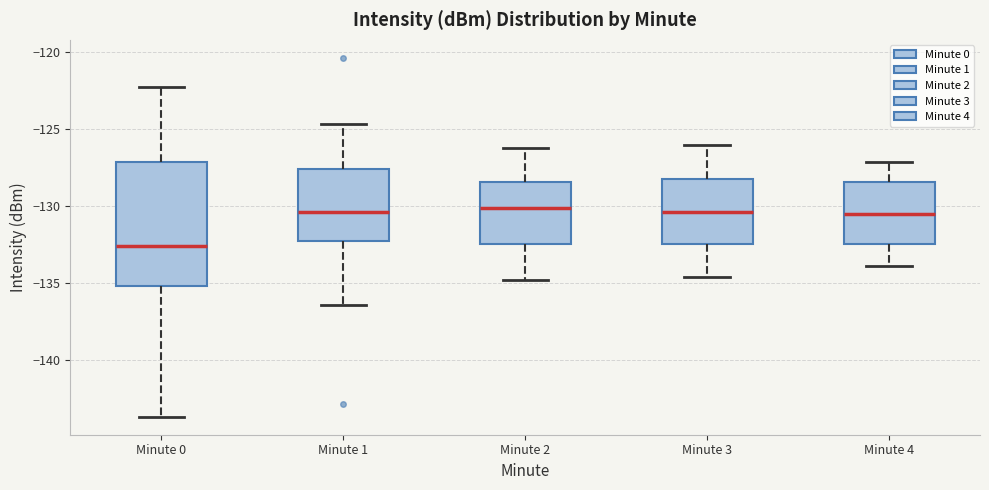

Reading left to right, read every box against the y-axis: the position of its median line, the range the box covers, and the ends of its whiskers. The values are not printed on the chart, so give them approximately, as read against the axis.

Minute 0: median -132.5, box -135.0 to -127.0, whiskers -143.5 to -122.5
Minute 1: median -130.5, box -132.5 to -127.5, whiskers -136.5 to -124.5
Minute 2: median -130.0, box -132.5 to -128.5, whiskers -135.0 to -126.0
Minute 3: median -130.5, box -132.5 to -128.0, whiskers -134.5 to -126.0
Minute 4: median -130.5, box -132.5 to -128.5, whiskers -134.0 to -127.0